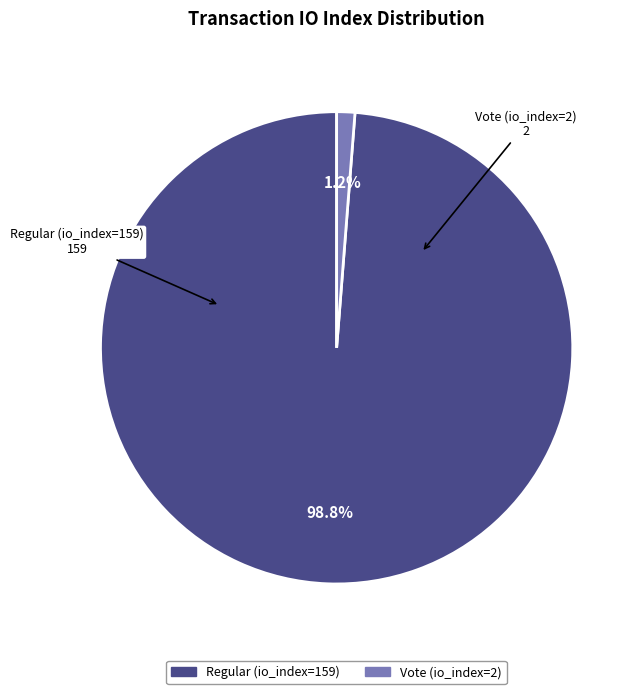

Is it true that Vote (io_index=2) is 12% of the pie?

False